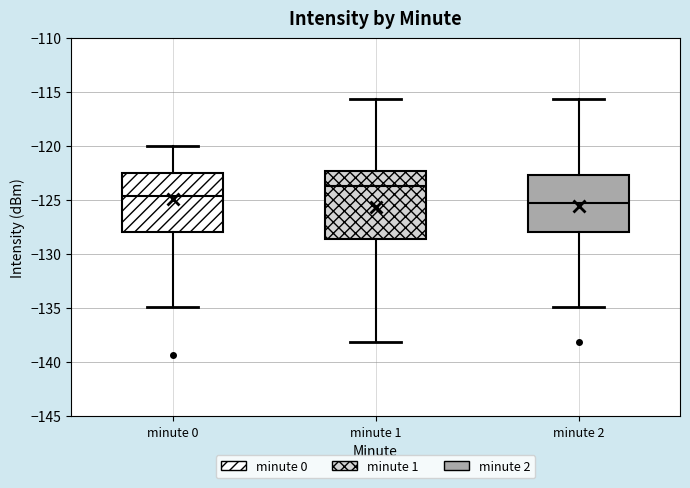

Reading left to right, read every box against the y-axis: the position of its median line, the range the box covers, and the ends of its whiskers. The values are not printed on the chart, so give them approximately, as read against the axis.

minute 0: median -124.5, box -128.0 to -122.5, whiskers -135.0 to -120.0
minute 1: median -123.5, box -128.5 to -122.5, whiskers -138.0 to -115.5
minute 2: median -125.5, box -128.0 to -122.5, whiskers -135.0 to -115.5